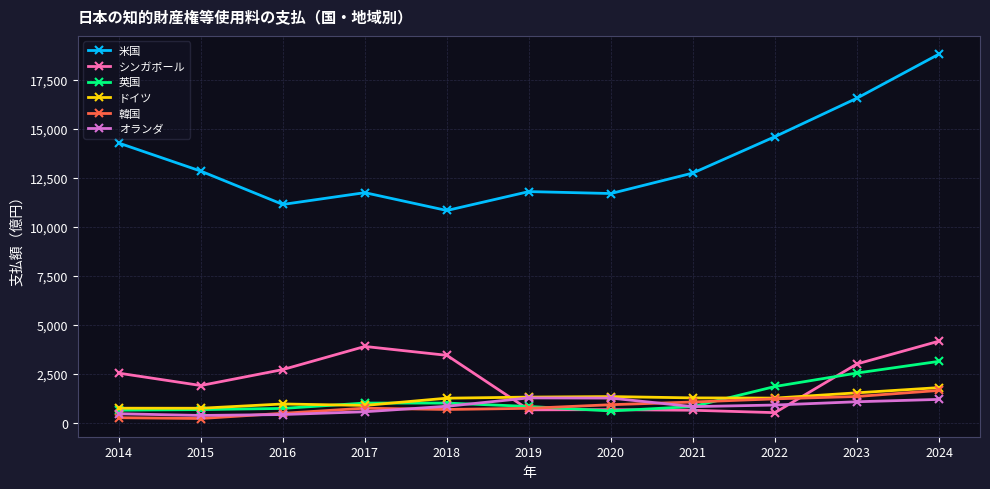

Which series has the largest total across all categories?

米国